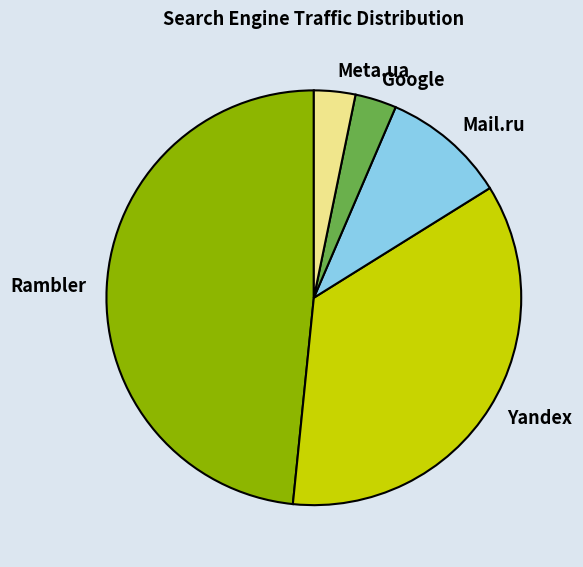

Is there any slice that represents more than half of the pie?

No